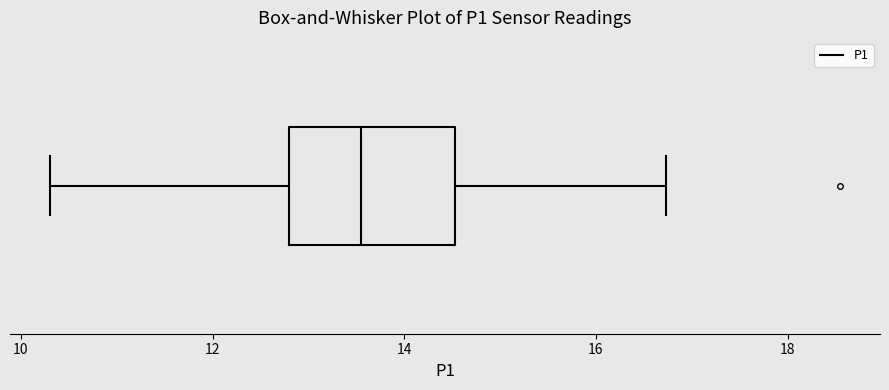

Transcribe this box plot: give where the median line is, the range the box spans, and where the two whiskers end, as read against the x-axis. The values are not printed on the chart, so give them approximately, as read against the axis.

median 13.6, box 12.8 to 14.6, whiskers 10.4 to 16.8